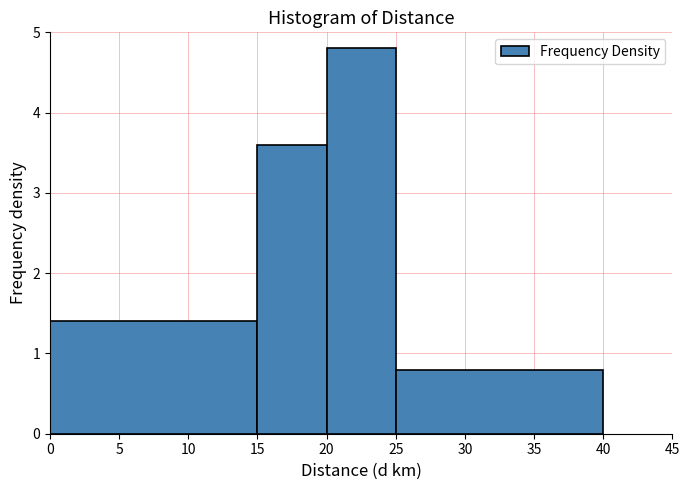

Which range on the x-axis has the tallest bar?

20 to 25